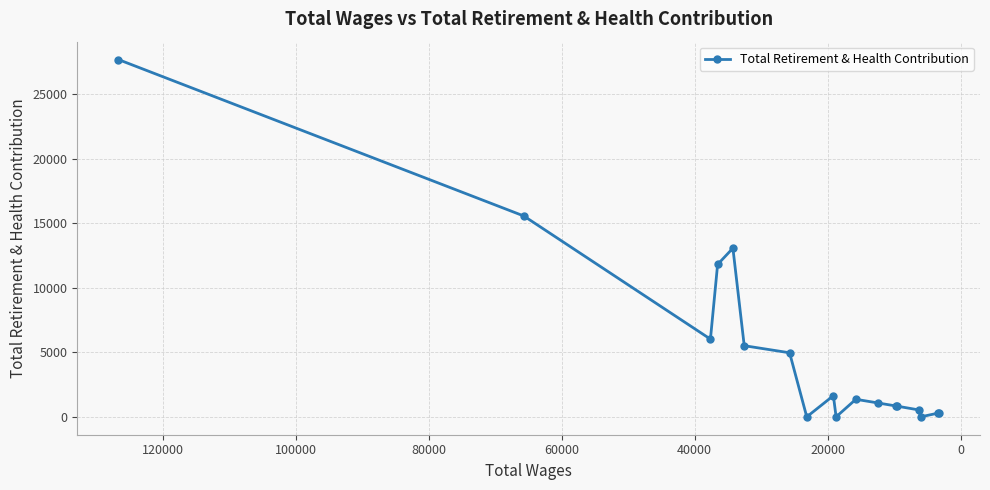

How many values are above zero?

15